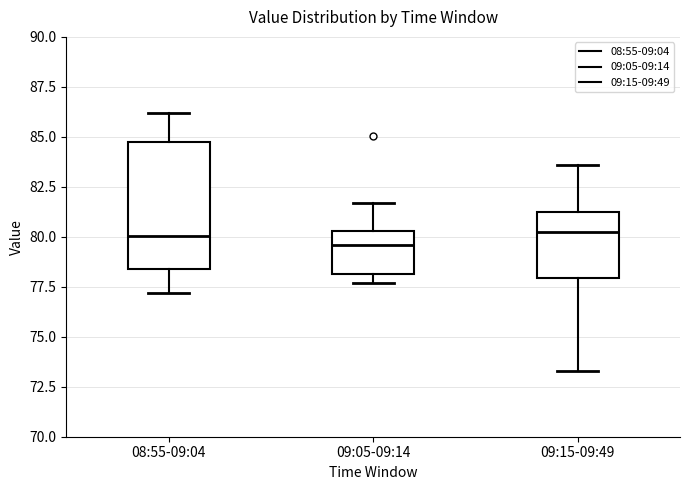

Reading left to right, transcribe this box plot: for each box, give where its median line is, the range the box spans, and where its two whiskers end, as read against the y-axis. The values are not printed on the chart, so give them approximately, as read against the axis.

08:55-09:04: median 80.0, box 78.5 to 84.5, whiskers 77.0 to 86.0
09:05-09:14: median 79.5, box 78.0 to 80.5, whiskers 77.5 to 81.5
09:15-09:49: median 80.0, box 78.0 to 81.0, whiskers 73.5 to 83.5